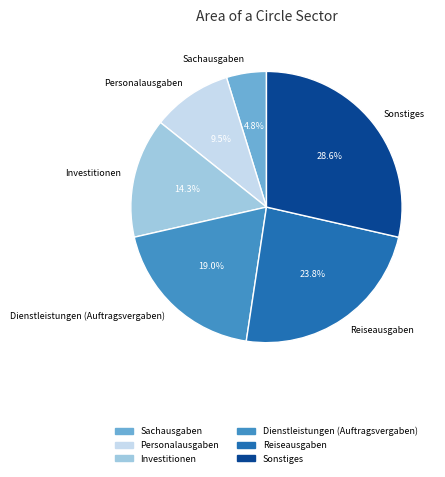

How many segments does this pie chart have?

6